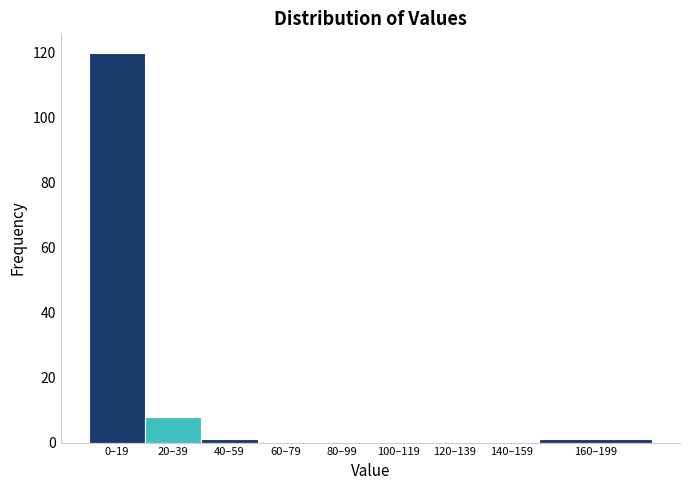

At which label is the value closest to 60?

20–39